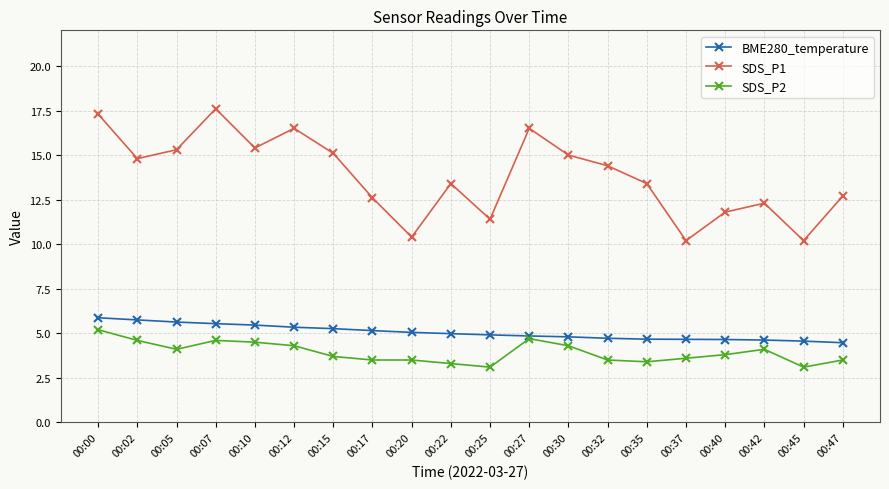

True or false: SDS_P1 and SDS_P2 cross at least once.

False